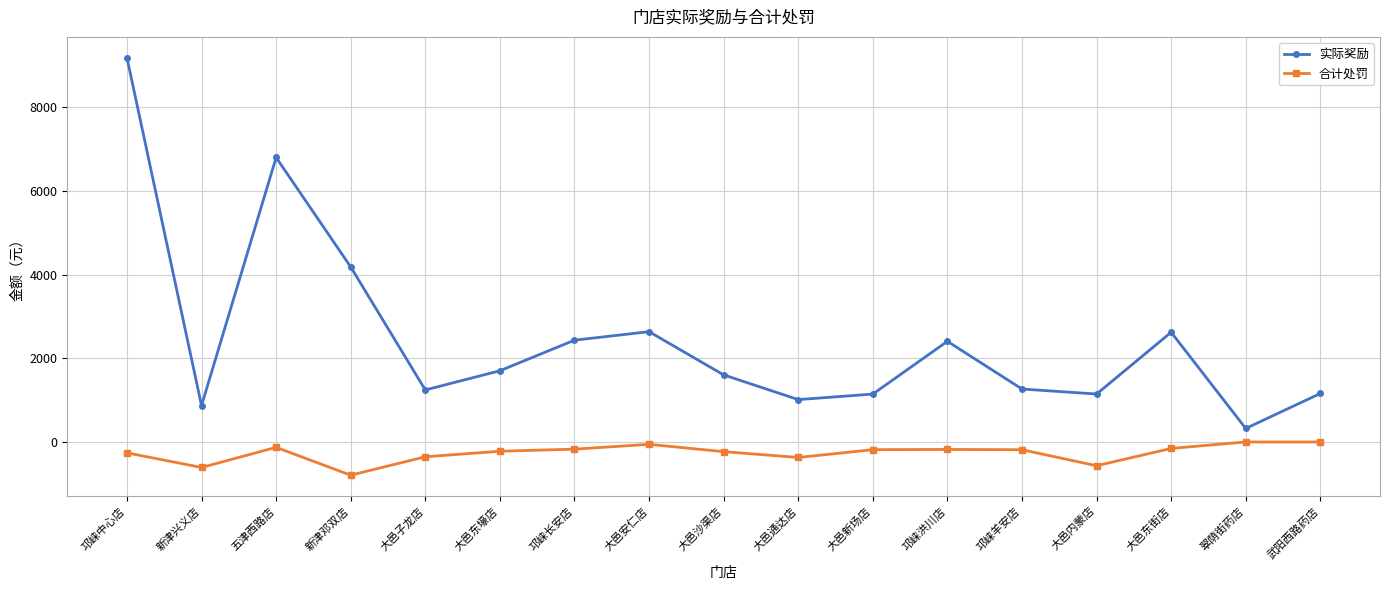

What are all the series names shown in the legend?

实际奖励, 合计处罚